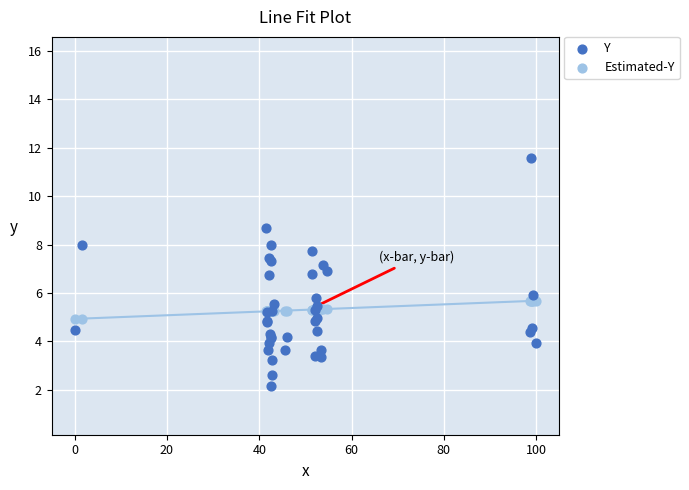

What is the X range (max minus min) for the scatter plot?

100.0